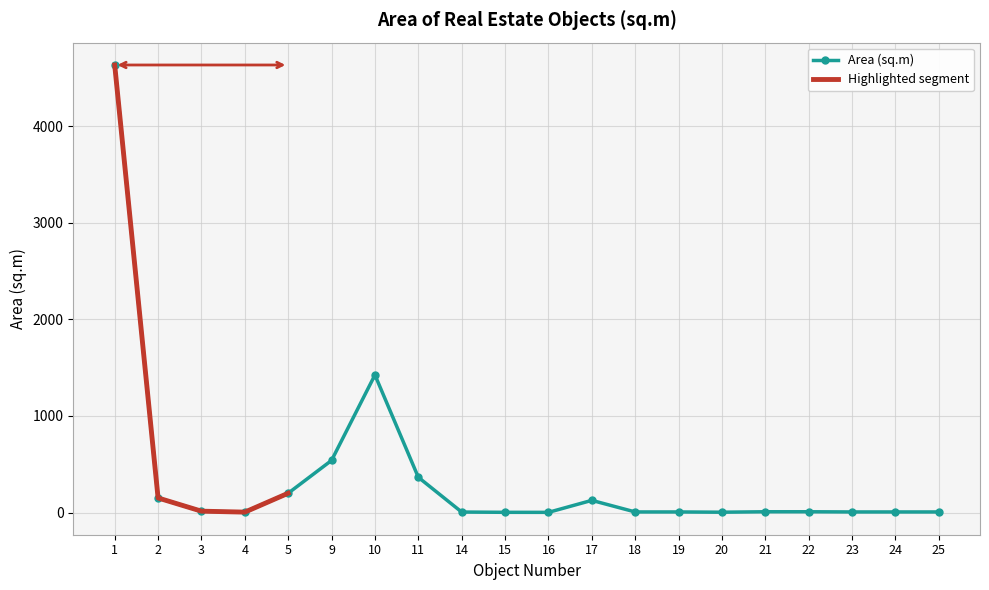

How many values exceed 8?

8